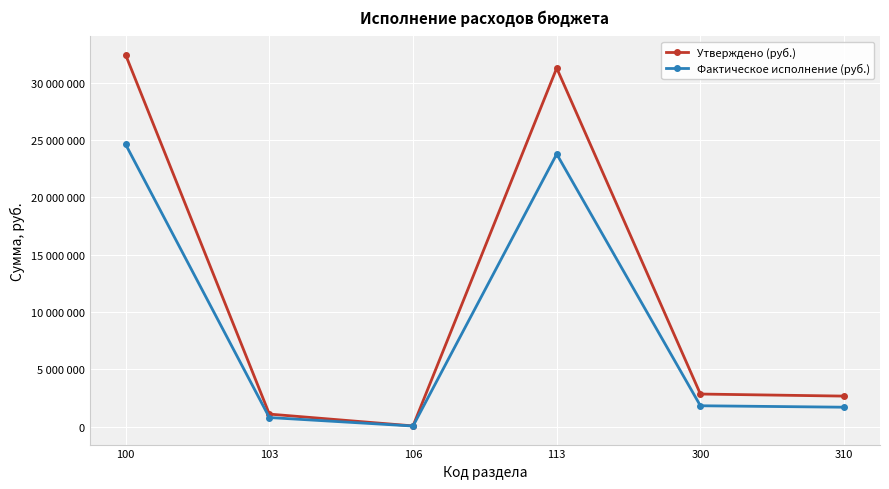

What are all the series names shown in the legend?

Утверждено (руб.), Фактическое исполнение (руб.)